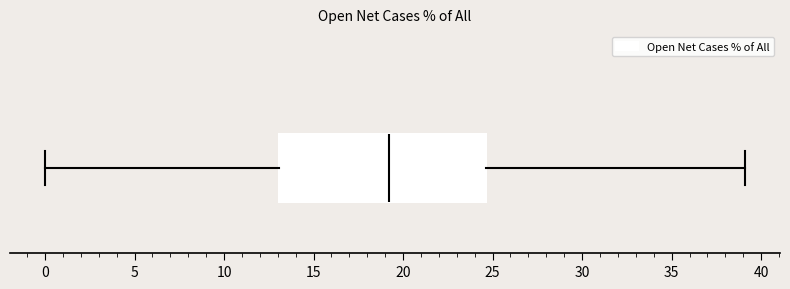

Transcribe this box plot: give where the median line is, the range the box spans, and where the two whiskers end, as read against the x-axis. The values are not printed on the chart, so give them approximately, as read against the axis.

median 19.0, box 13.0 to 24.5, whiskers 0.0 to 39.0